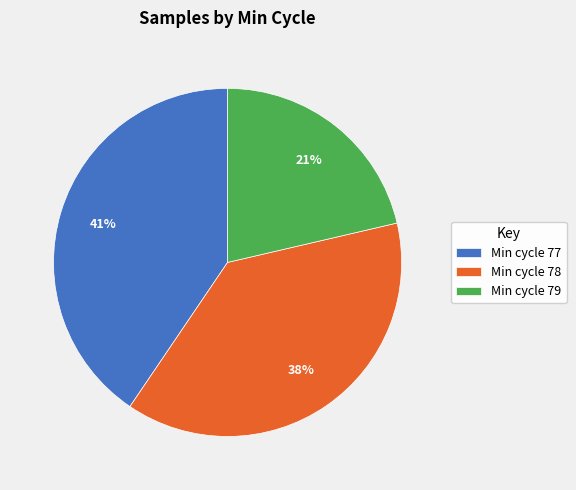

Count the number of slices in the pie.

3